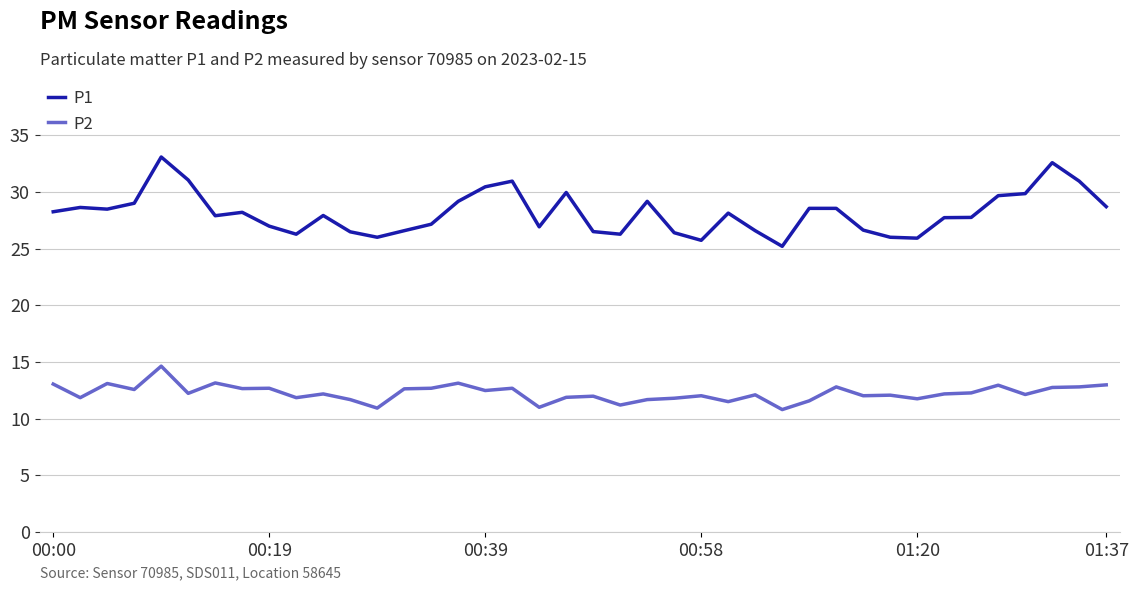

How many lines are shown in the chart?

2